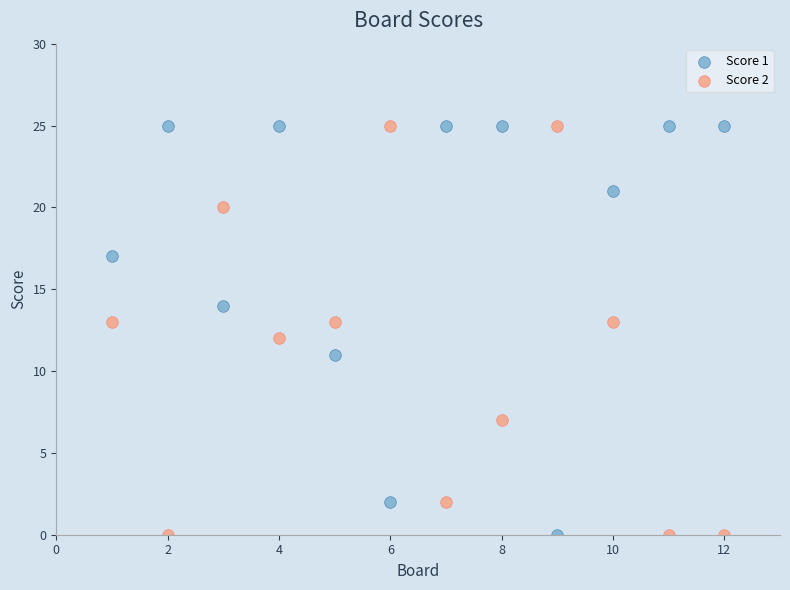

What is the X range (max minus min) for the scatter plot?

11